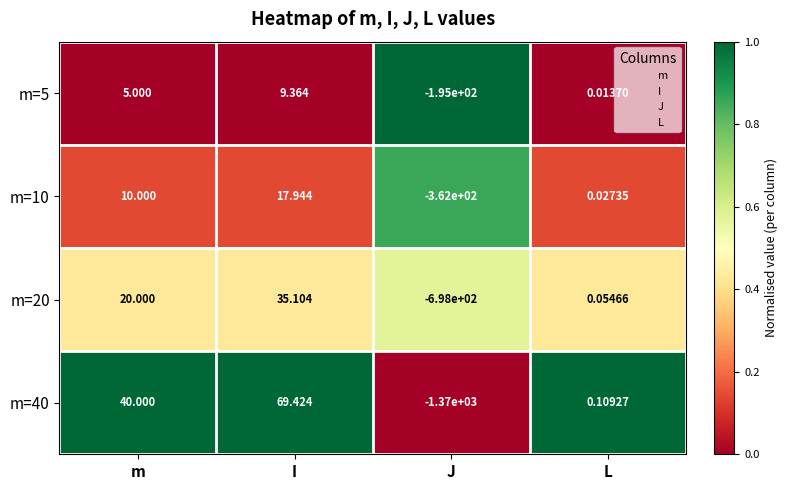

At which category is the sum across all series the highest?

I